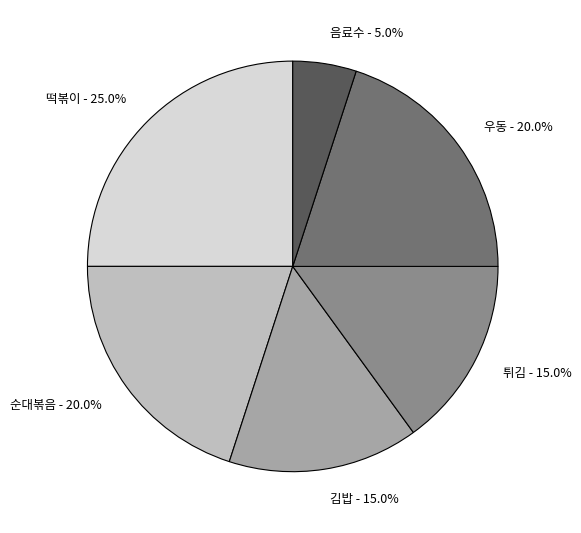

What percentage do 튀김 and 순대볶음 together represent?

35.0%